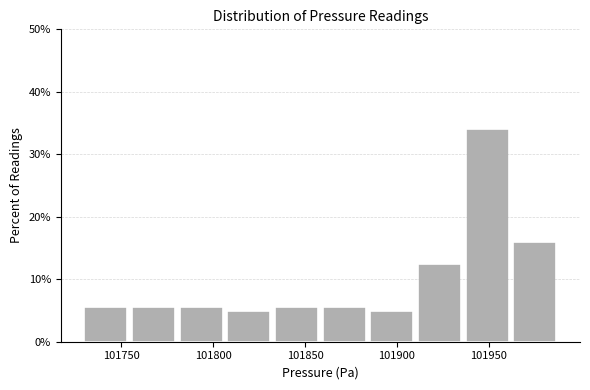

What is the height of the bar covering 101805 to 101830 on the x-axis? Neither the bar edges nor the heights are printed on the chart, so give them approximately, as read against the axes.

5